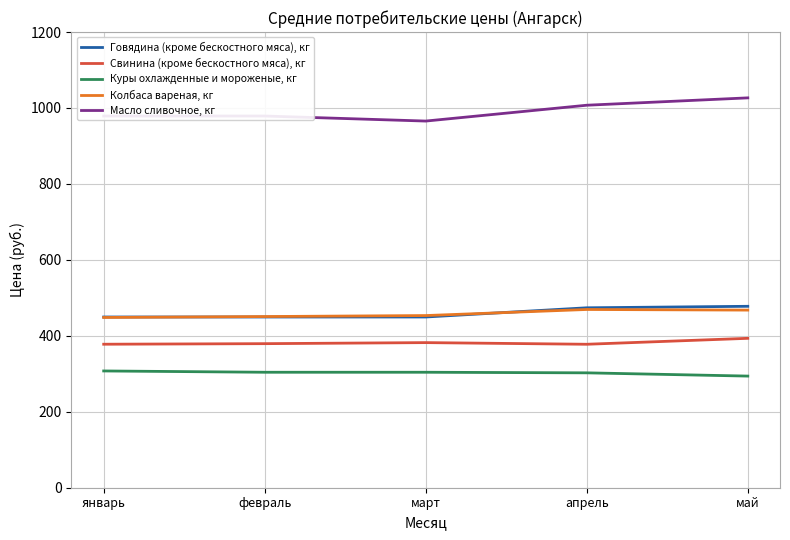

What is the minimum value shown in the chart?

294.0